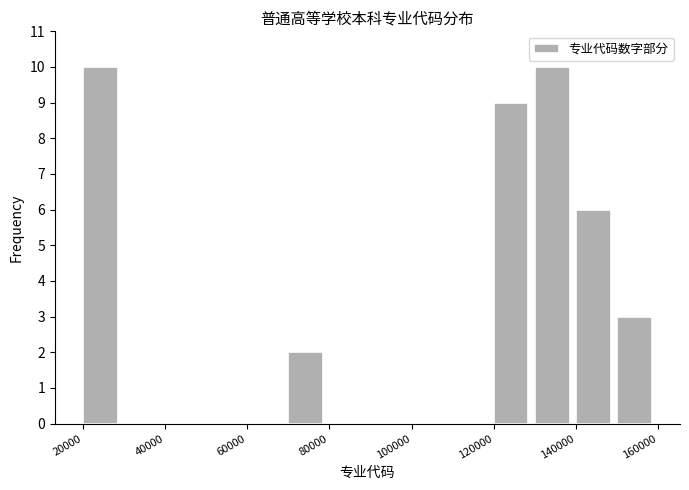

Reading left to right, list every bar in this chart as the range it spans on the x-axis followed by its height. The values are not printed on the chart, so give them approximately, as read against the axis.

20000 to 30000: 10
30000 to 40000: 0
40000 to 50000: 0
50000 to 60000: 0
60000 to 70000: 0
70000 to 80000: 2
80000 to 90000: 0
90000 to 100000: 0
100000 to 110000: 0
110000 to 120000: 0
120000 to 130000: 9
130000 to 140000: 10
140000 to 150000: 6
150000 to 160000: 3